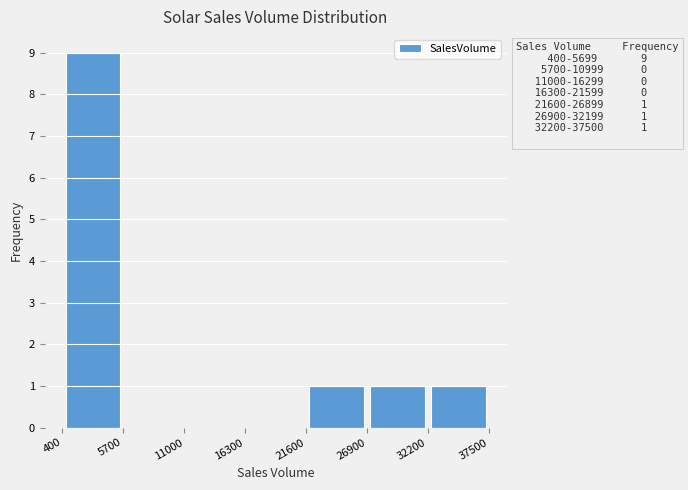

Which range on the x-axis has the tallest bar?

400 to 5700